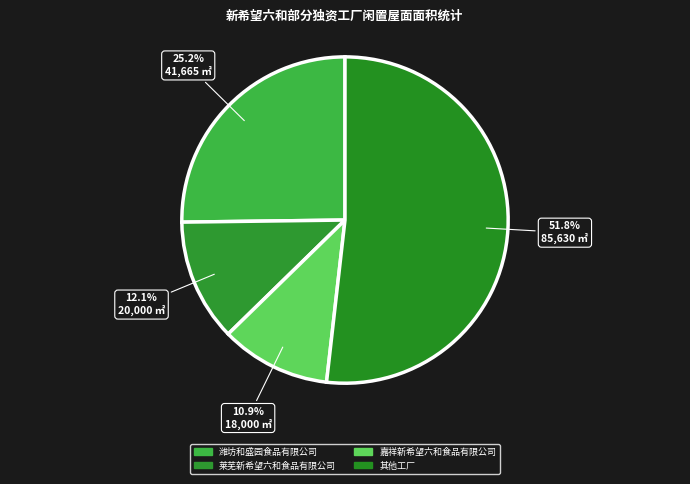

What is the largest slice in the pie chart?

其他工厂